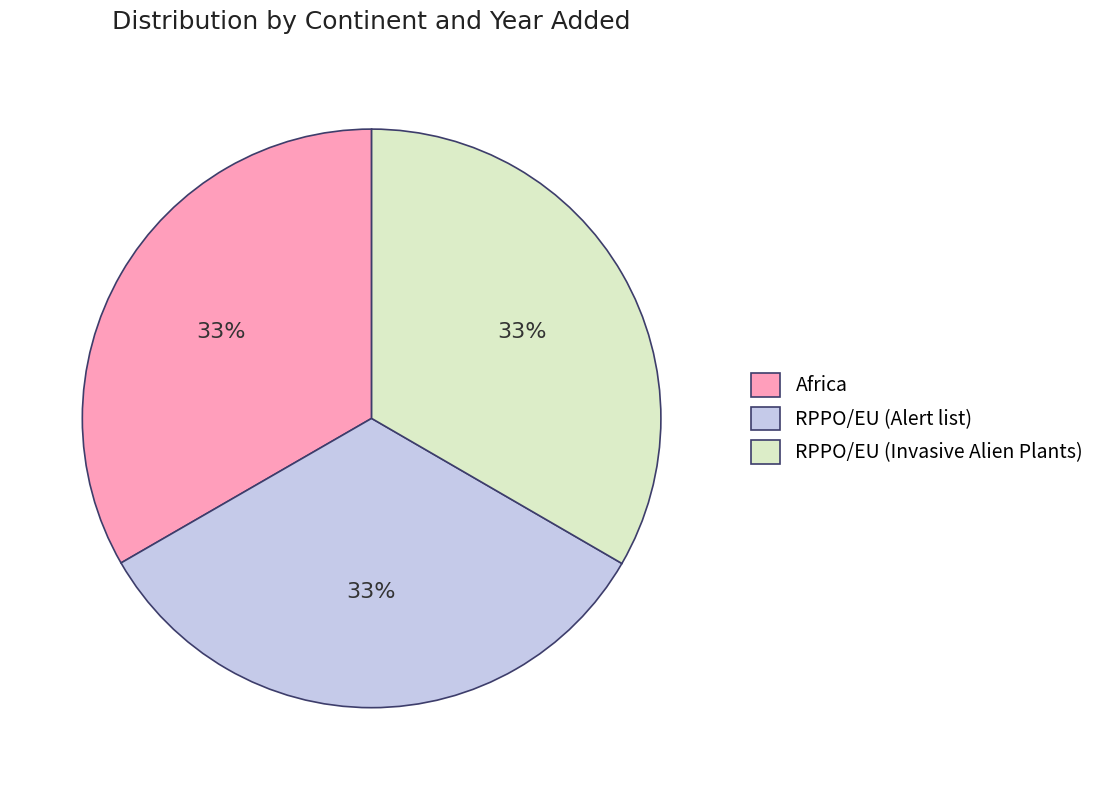

Is the sum of Africa and RPPO/EU (Invasive Alien Plants) greater than half?

Yes